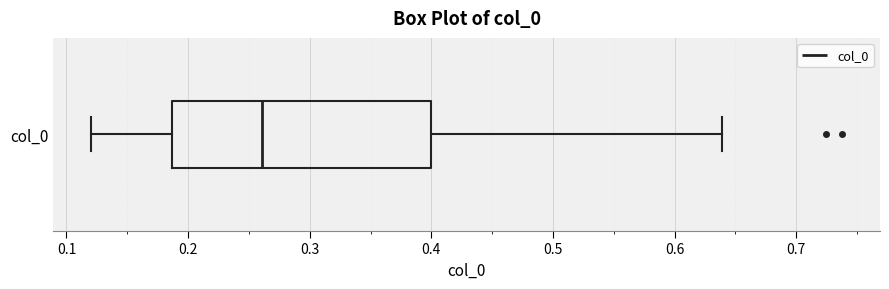

Read this box plot against the x-axis: the position of the median line, the range covered by the box, and the ends of both whiskers. The values are not printed on the chart, so give them approximately, as read against the axis.

median 0.26, box 0.19 to 0.40, whiskers 0.12 to 0.64